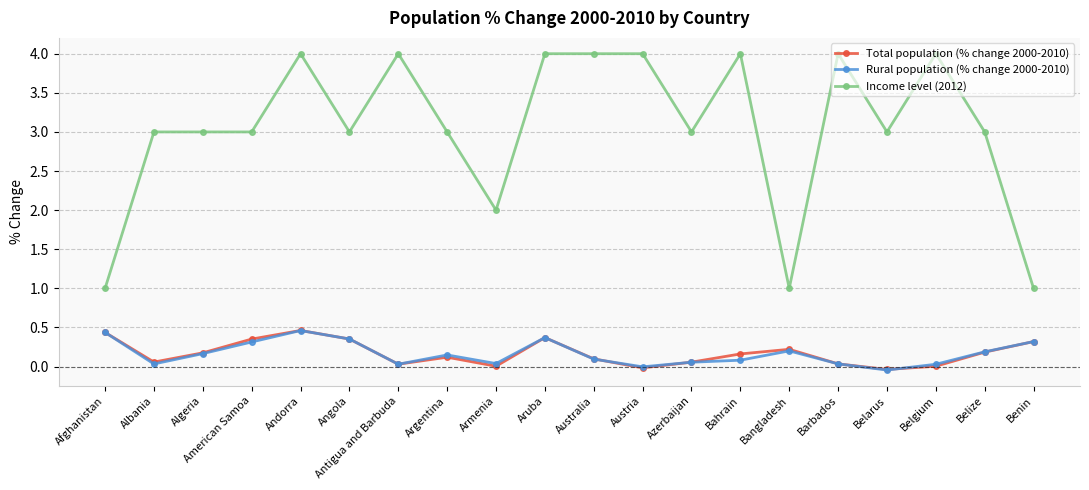

True or false: Income level (2012) and Rural population (% change 2000-2010) intersect in this chart.

False